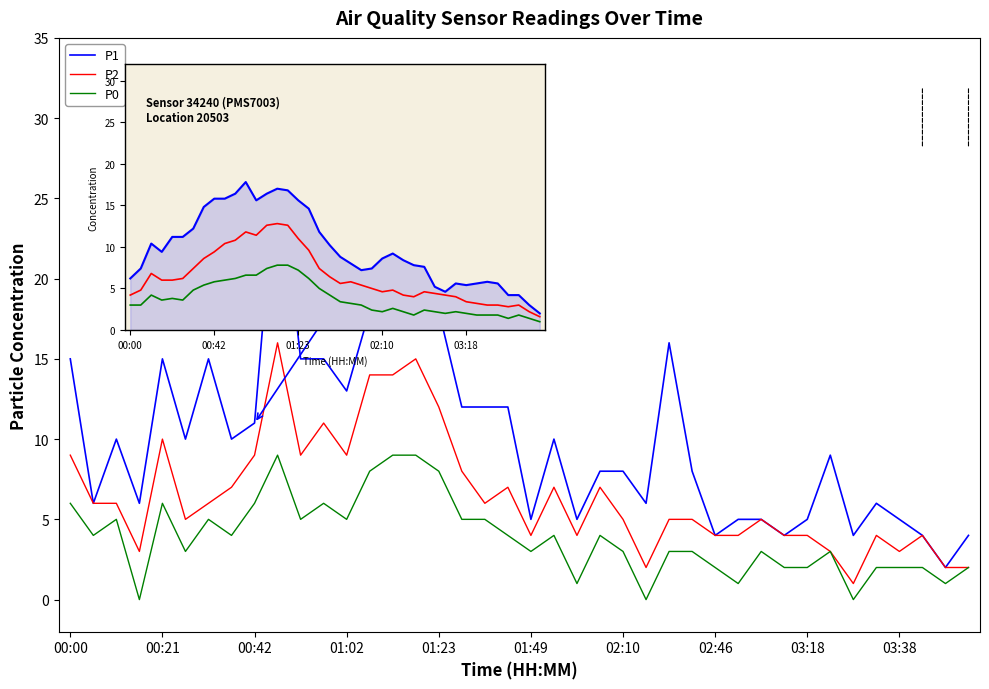

What is the spread (max minus min) of values at 02:10?

6.4